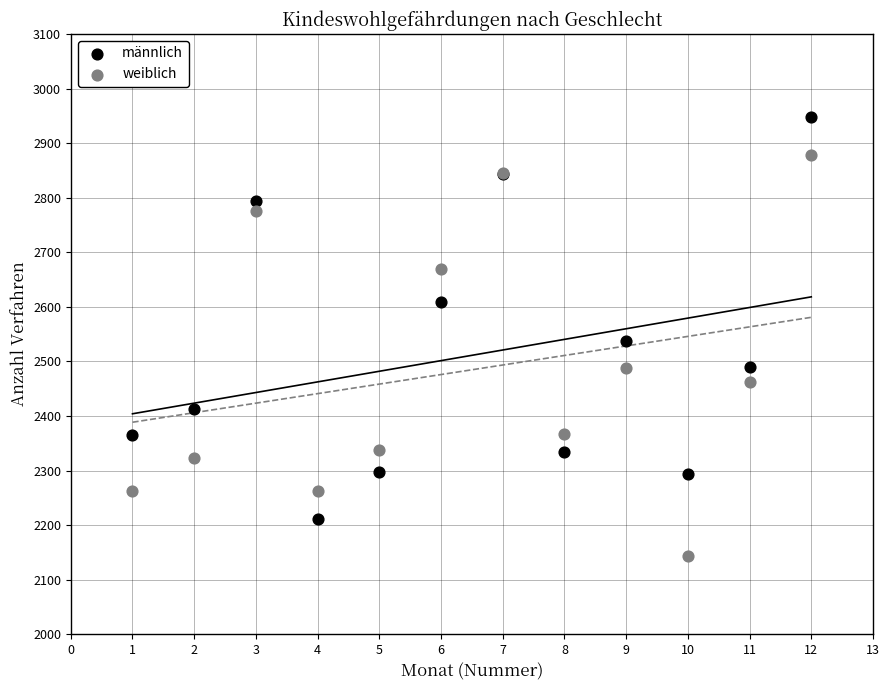

Which series reaches the maximum Y coordinate?

männlich